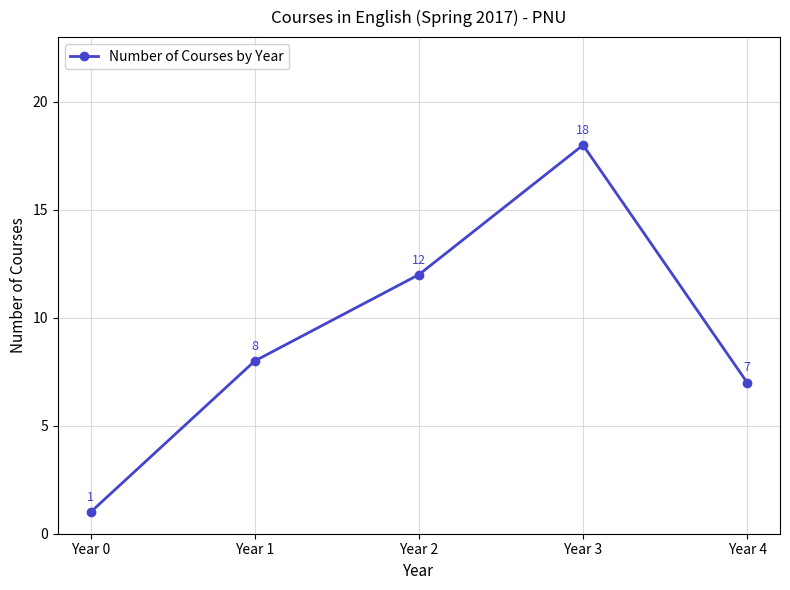

Which has a higher value, Year 1 or Year 3?

Year 3